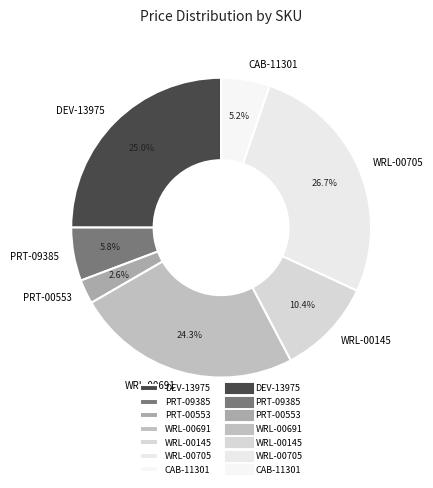

Is it true that WRL-00705 is 27% of the pie?

True